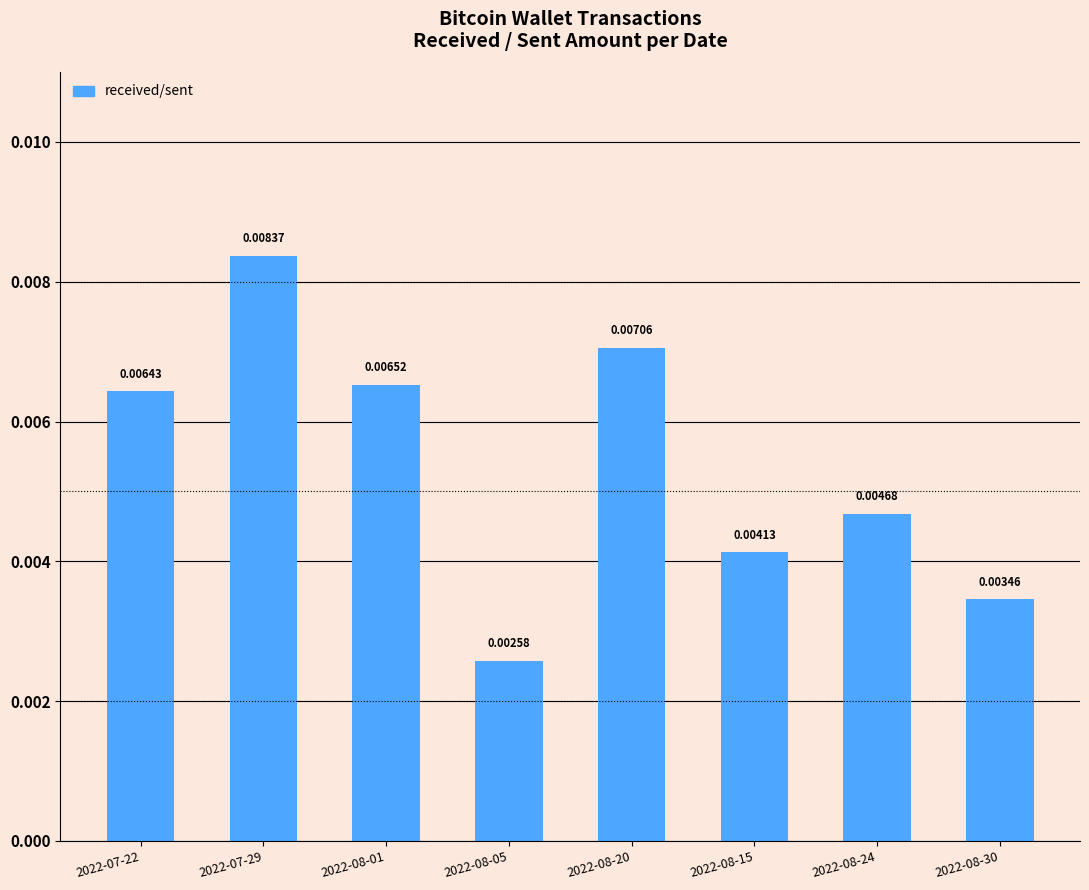

Where is the data nearest to the value 0?

2022-08-05